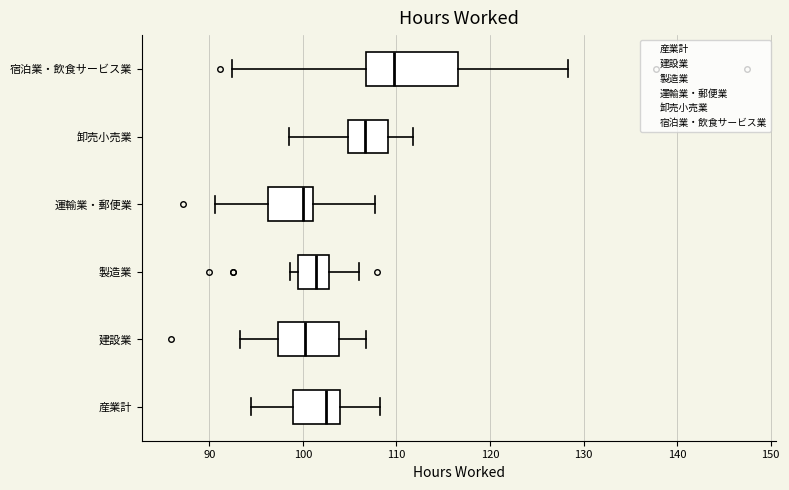

Reading bottom to top, read every box against the x-axis: the position of its median line, the range the box covers, and the ends of its whiskers. The values are not printed on the chart, so give them approximately, as read against the axis.

産業計: median 103, box 99 to 104, whiskers 95 to 108
建設業: median 100, box 97 to 104, whiskers 93 to 107
製造業: median 101, box 100 to 103, whiskers 99 to 106
運輸業・郵便業: median 100, box 96 to 101, whiskers 91 to 108
卸売小売業: median 107, box 105 to 109, whiskers 99 to 112
宿泊業・飲食サービス業: median 110, box 107 to 117, whiskers 92 to 128